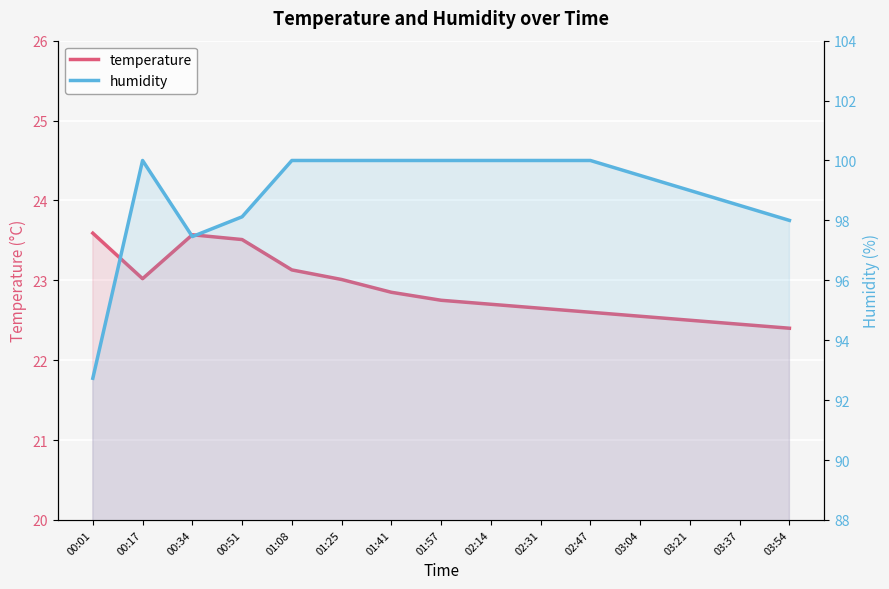

What are all the series names shown in the legend?

temperature, humidity